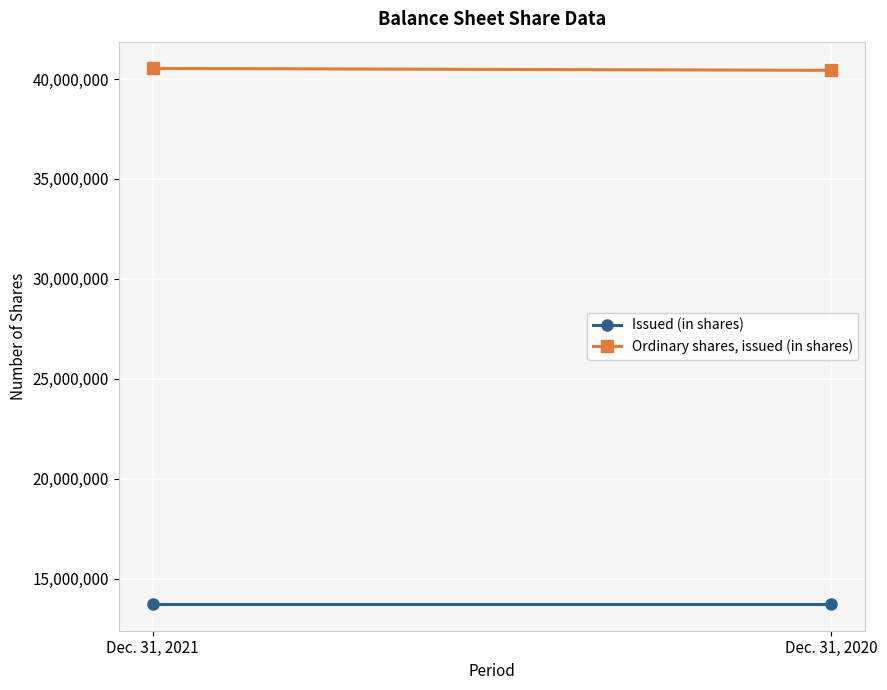

Is the value of Issued (in shares) at Dec. 31, 2020 greater than the value of Ordinary shares, issued (in shares) at Dec. 31, 2021?

No